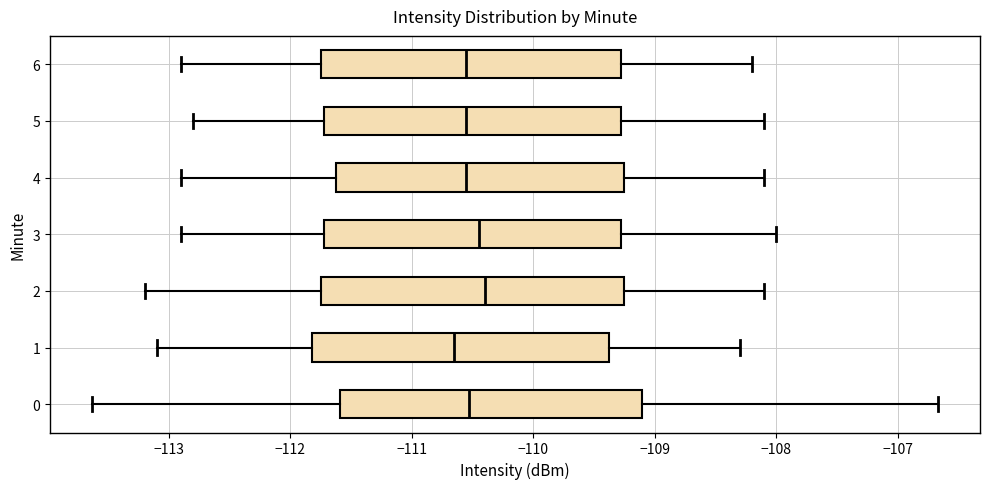

Where does the left whisker of the box at y = 5 end on the x-axis? The values are not printed on the chart, so give them approximately, as read against the axis.

-112.8